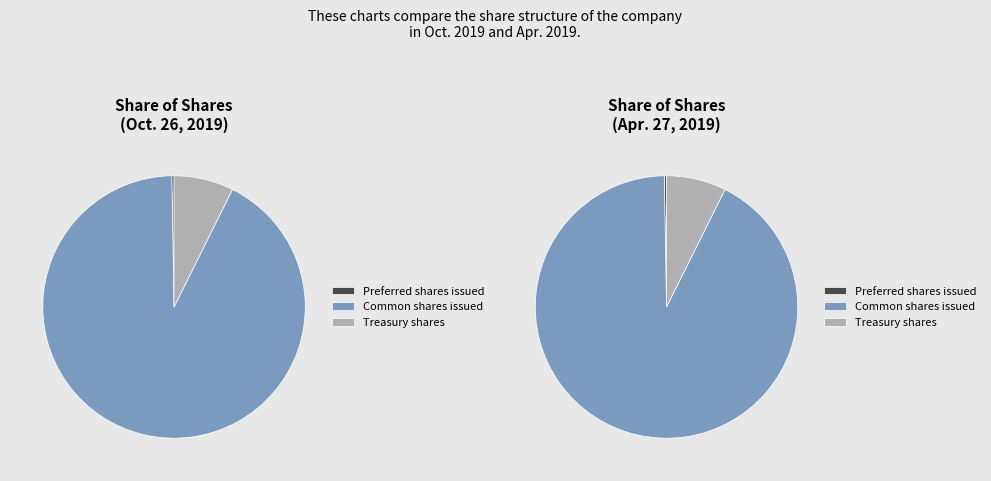

Combined, what portion of the pie is Preferred stock, shares issued and Treasury stock, shares (Common)?

7.6%